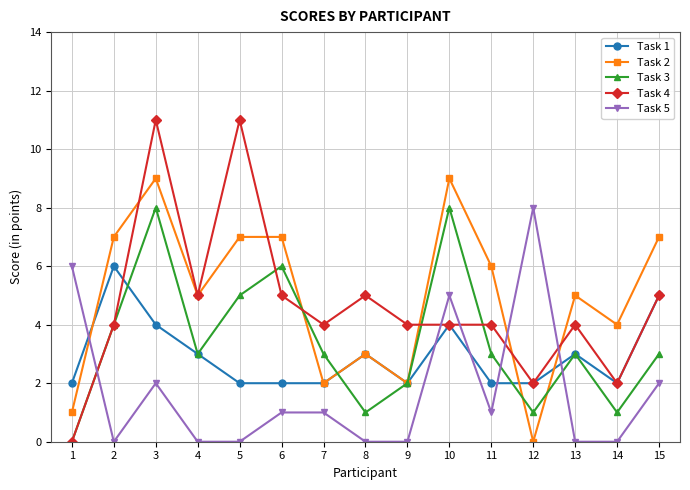

Count the number of categories in the chart.

15